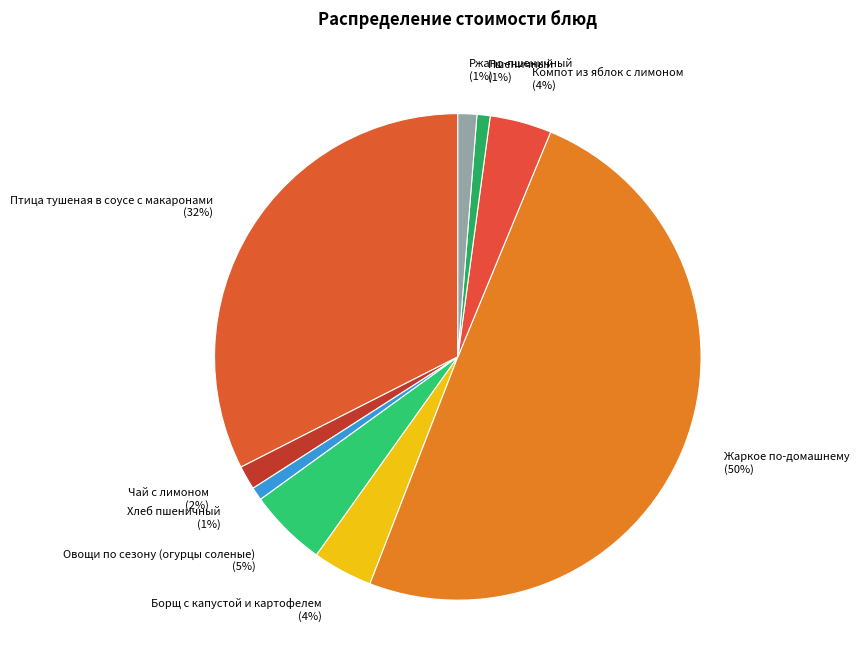

To the nearest percent, what is the difference between the largest and smallest slice percentages?

49%